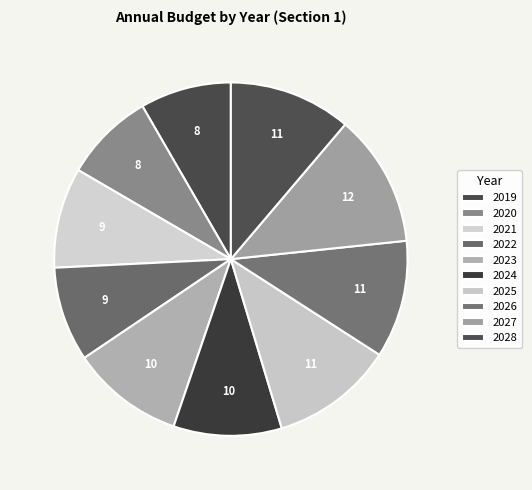

How many segments does this pie chart have?

10